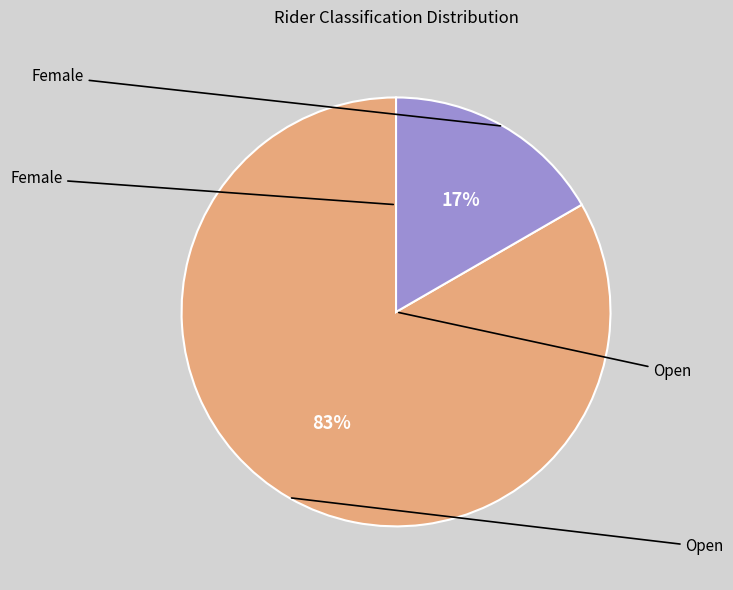

Does any single category account for the majority?

Yes